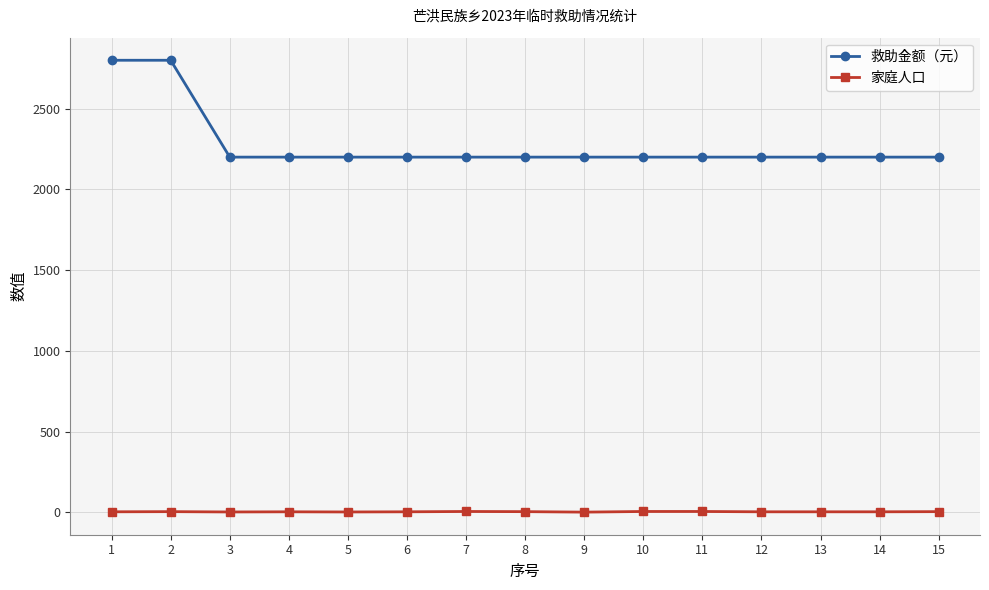

The value of 救助金额（元） at 3 is 3820. True or false?

False